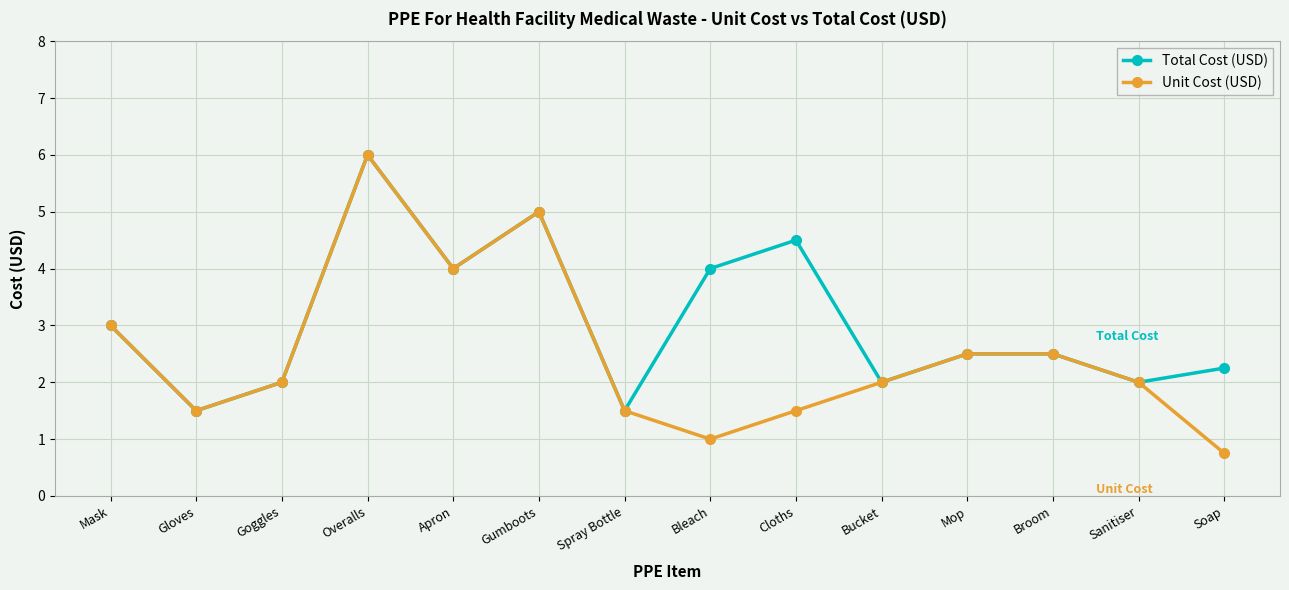

What are all the series names shown in the legend?

Total Cost (USD), Unit Cost (USD)